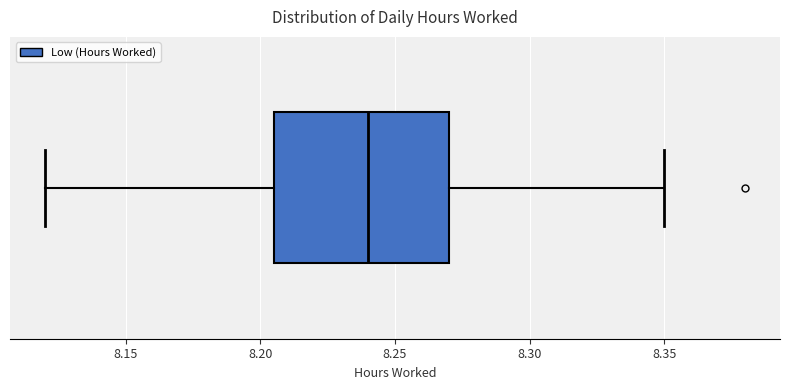

Transcribe this box plot: give where the median line is, the range the box spans, and where the two whiskers end, as read against the x-axis. The values are not printed on the chart, so give them approximately, as read against the axis.

median 8.240, box 8.205 to 8.270, whiskers 8.120 to 8.350